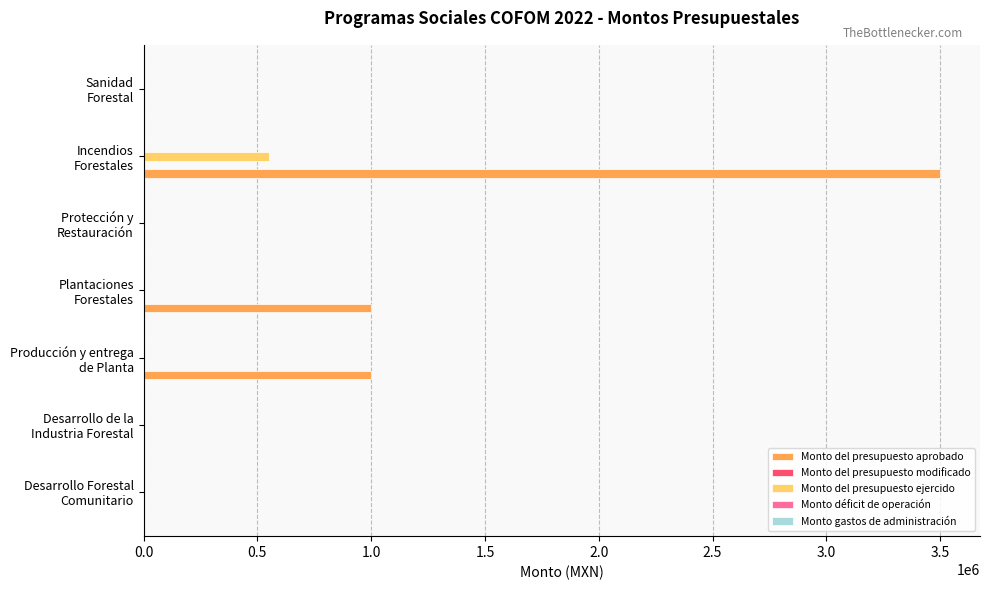

What is the greatest value displayed?

3500000